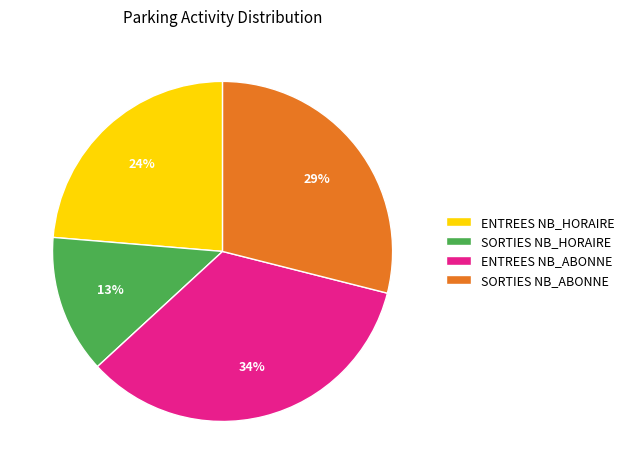

What is the ratio of the value at SORTIES NB_ABONNE to the value at SORTIES NB_HORAIRE?

2.2